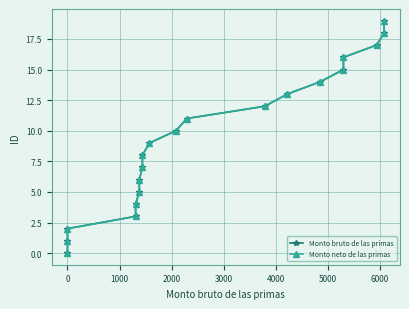

List the series in order of their peak value, highest first.

Monto bruto de las primas, Monto neto de las primas